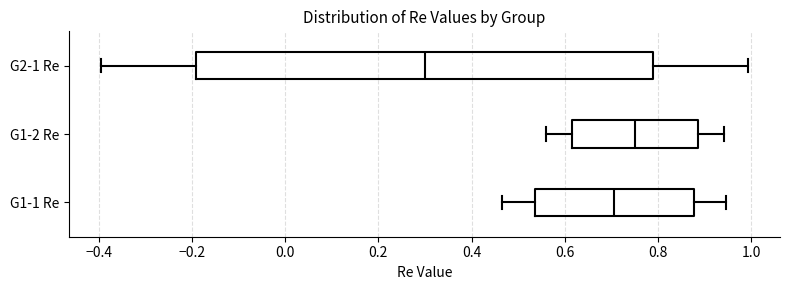

Where does the left whisker of the box for G2-1 Re end on the x-axis? The values are not printed on the chart, so give them approximately, as read against the axis.

-0.40